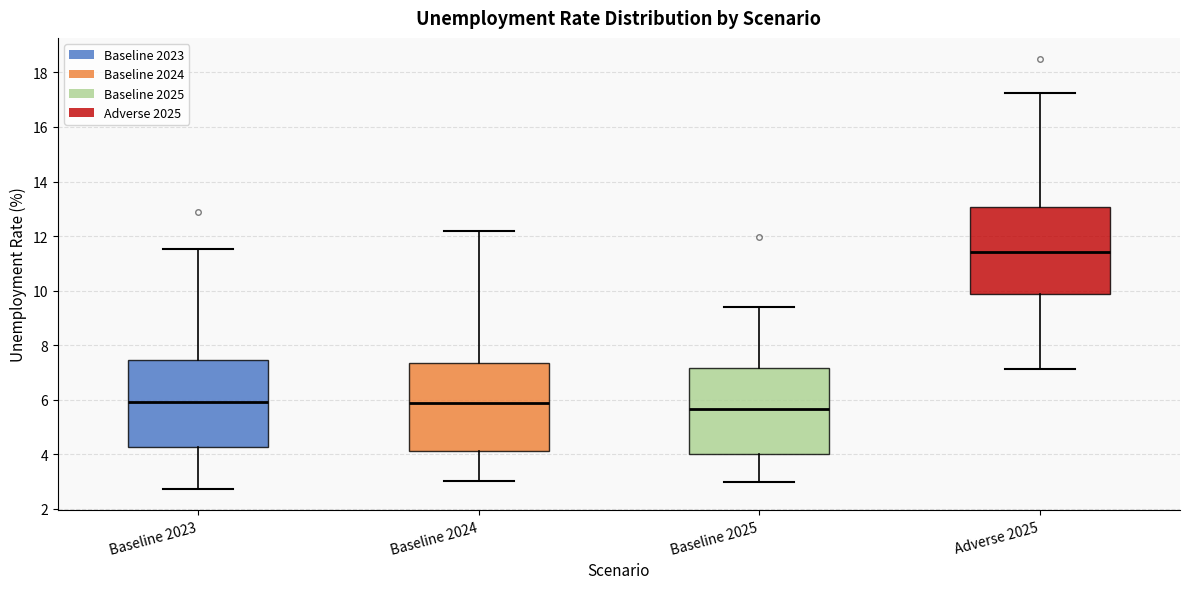

Reading left to right, read every box against the y-axis: the position of its median line, the range the box covers, and the ends of its whiskers. The values are not printed on the chart, so give them approximately, as read against the axis.

Baseline 2023: median 6.0, box 4.2 to 7.4, whiskers 2.8 to 11.6
Baseline 2024: median 5.8, box 4.2 to 7.4, whiskers 3.0 to 12.2
Baseline 2025: median 5.6, box 4.0 to 7.2, whiskers 3.0 to 9.4
Adverse 2025: median 11.4, box 9.8 to 13.0, whiskers 7.2 to 17.2